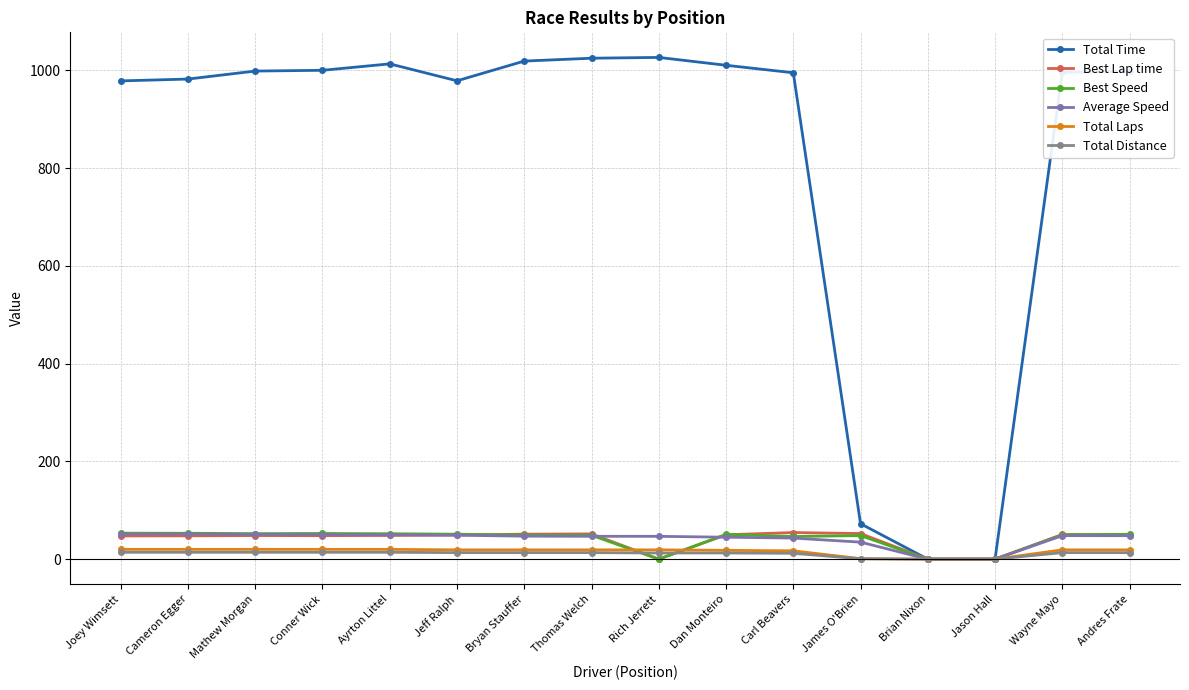

The value of Total Time at Brian Nixon is 0.0. True or false?

True